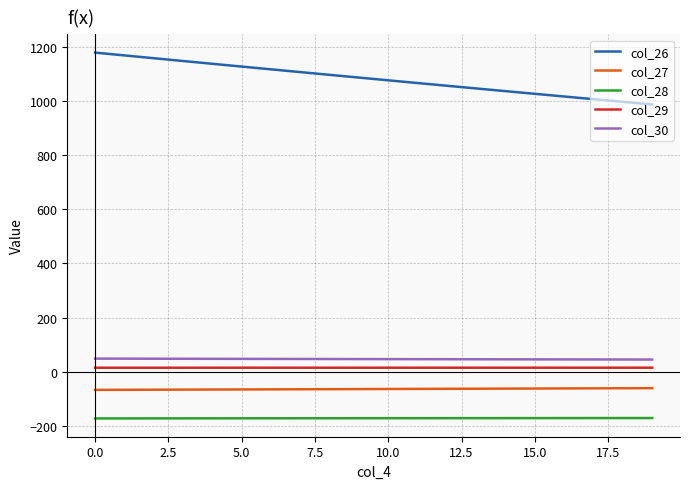

What is the minimum value shown in the chart?

-173.0